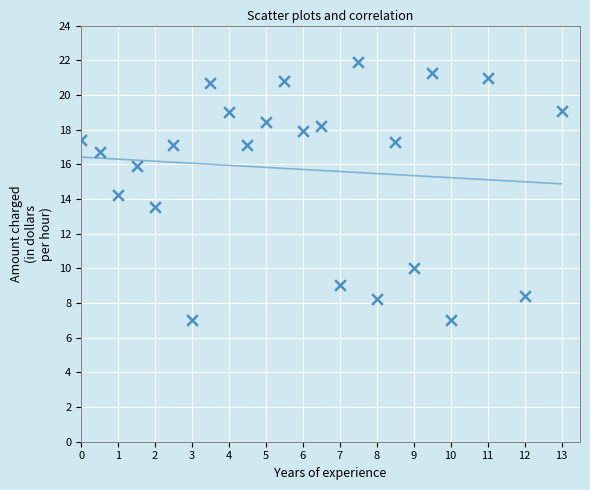

What is the range of Y values (max minus min)?

14.9